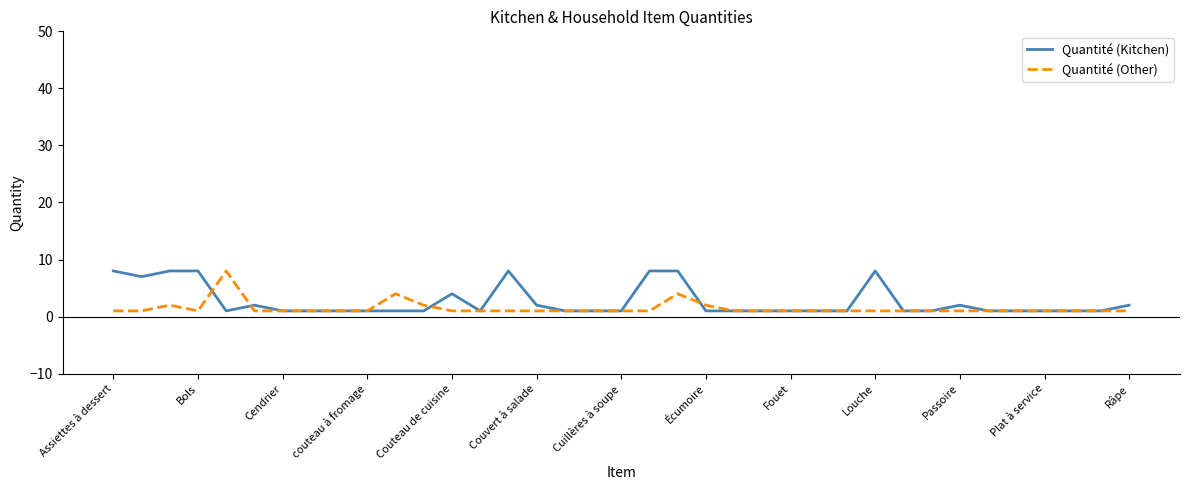

What is the highest value of the Quantité (Kitchen) series?

8